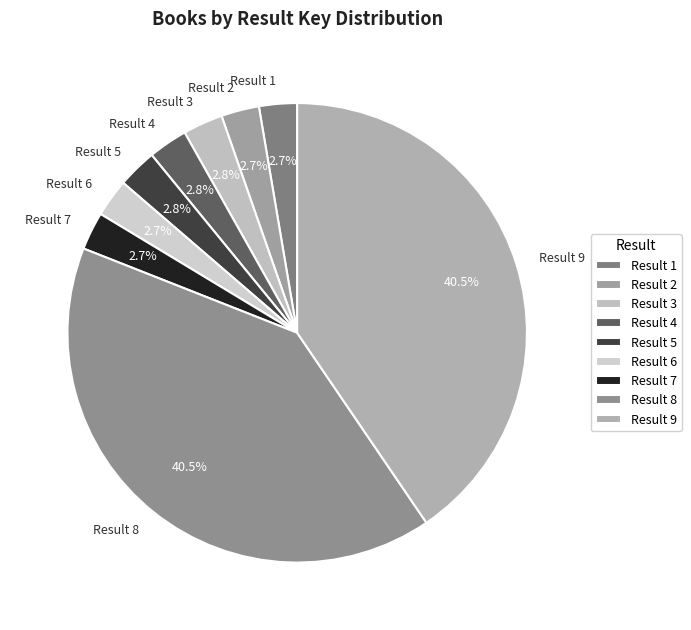

Does Result 3 represent more than half of the total?

No